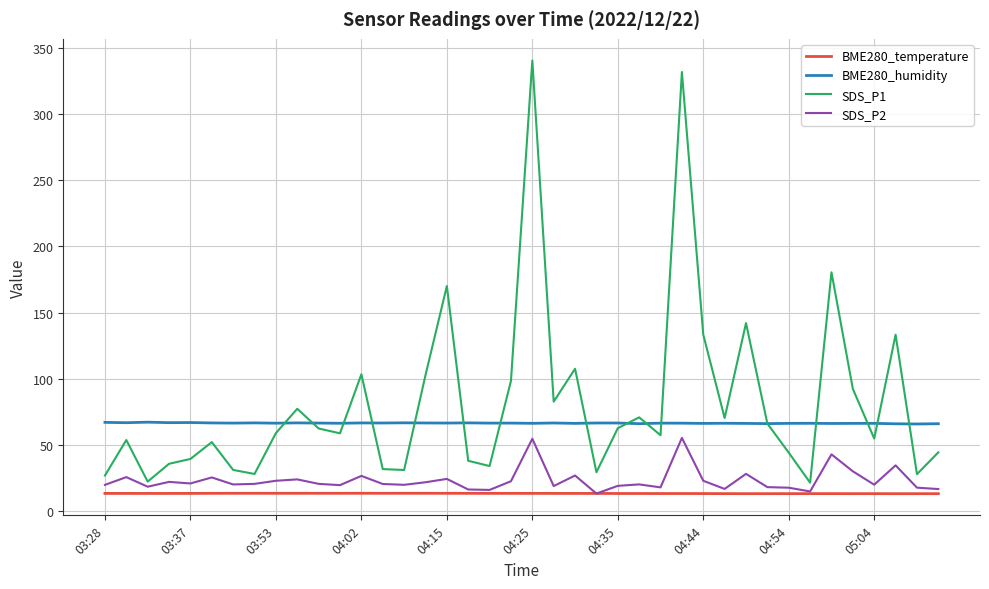

Which series has the largest total across all categories?

SDS_P1